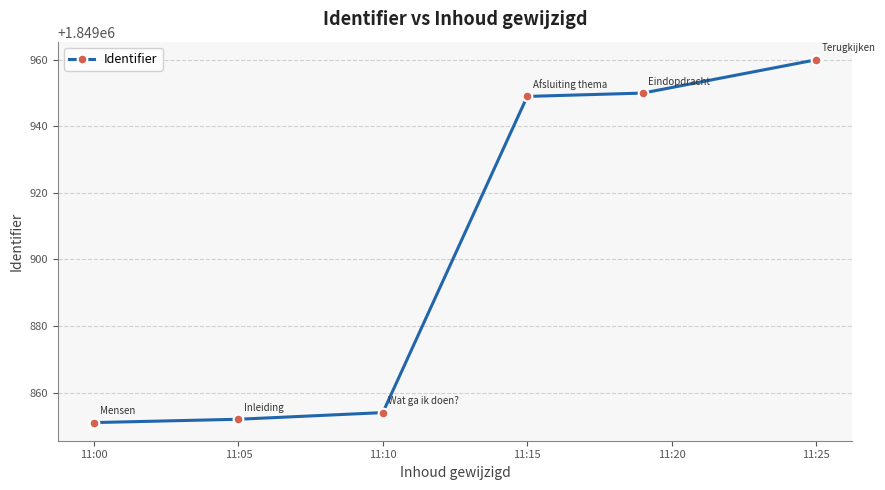

What is the difference between the second highest and second lowest values?

98